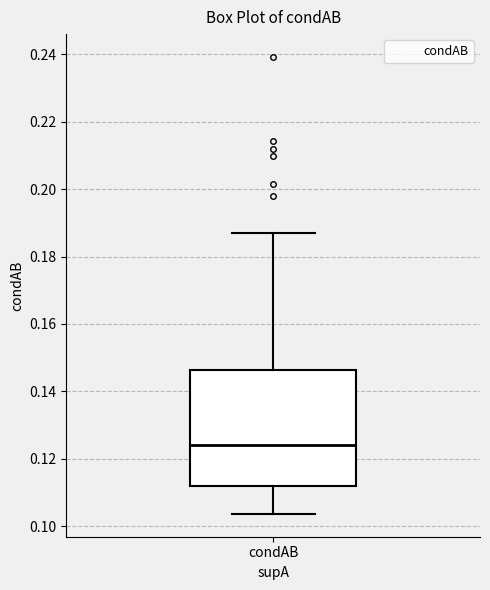

Read this box plot against the y-axis: the position of the median line, the range covered by the box, and the ends of both whiskers. The values are not printed on the chart, so give them approximately, as read against the axis.

median 0.124, box 0.112 to 0.146, whiskers 0.104 to 0.188